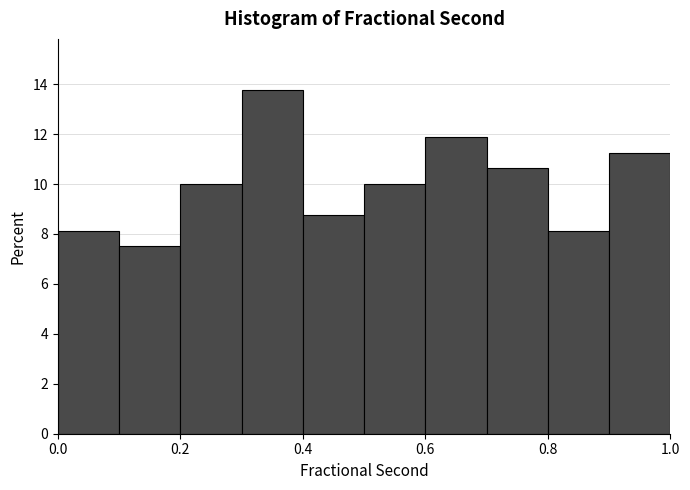

Which range on the x-axis has the tallest bar?

0.3 to 0.4